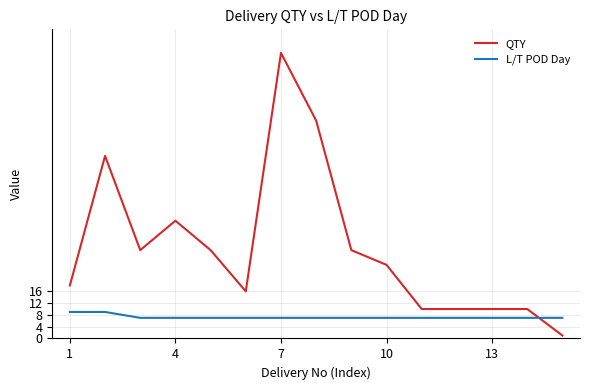

What is the difference between the maximum and minimum values in the QTY series?

96